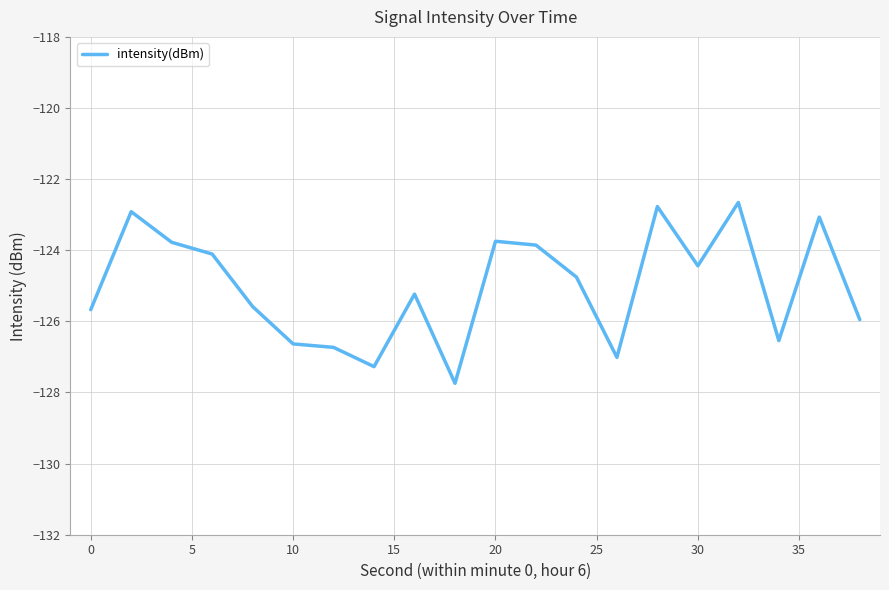

What is the difference between the maximum and minimum values?

5.1